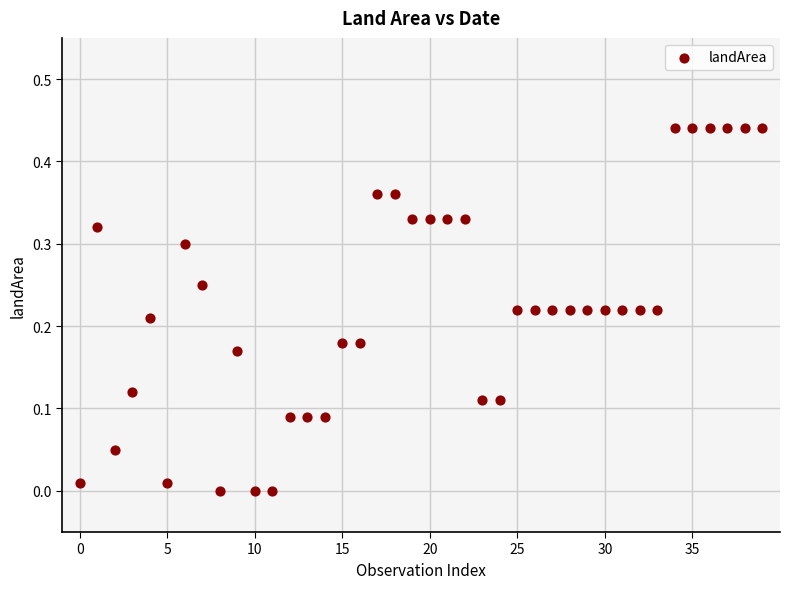

How many data points are displayed?

40